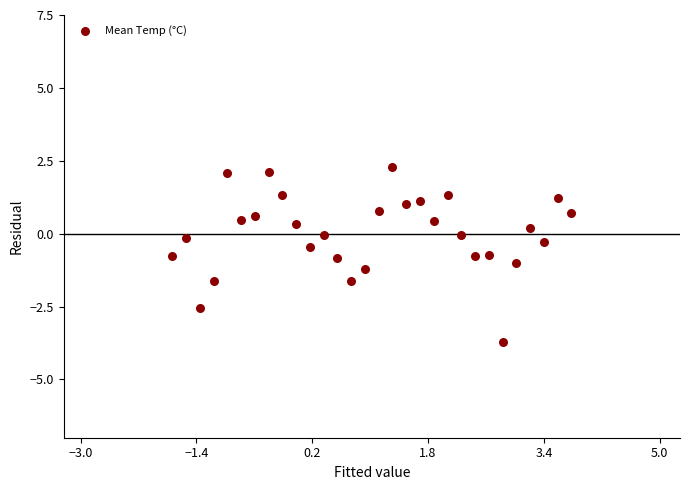

What is the range of X values (max minus min)?

5.5